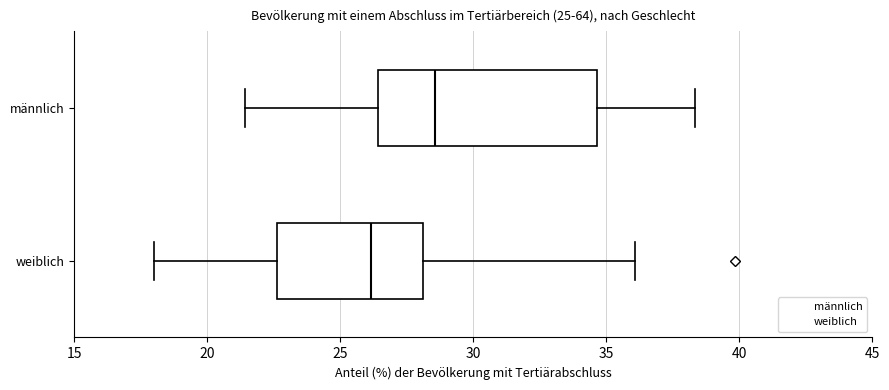

Reading bottom to top, read every box against the x-axis: the position of its median line, the range the box covers, and the ends of its whiskers. The values are not printed on the chart, so give them approximately, as read against the axis.

weiblich: median 26.0, box 22.5 to 28.0, whiskers 18.0 to 36.0
männlich: median 28.5, box 26.5 to 34.5, whiskers 21.5 to 38.5